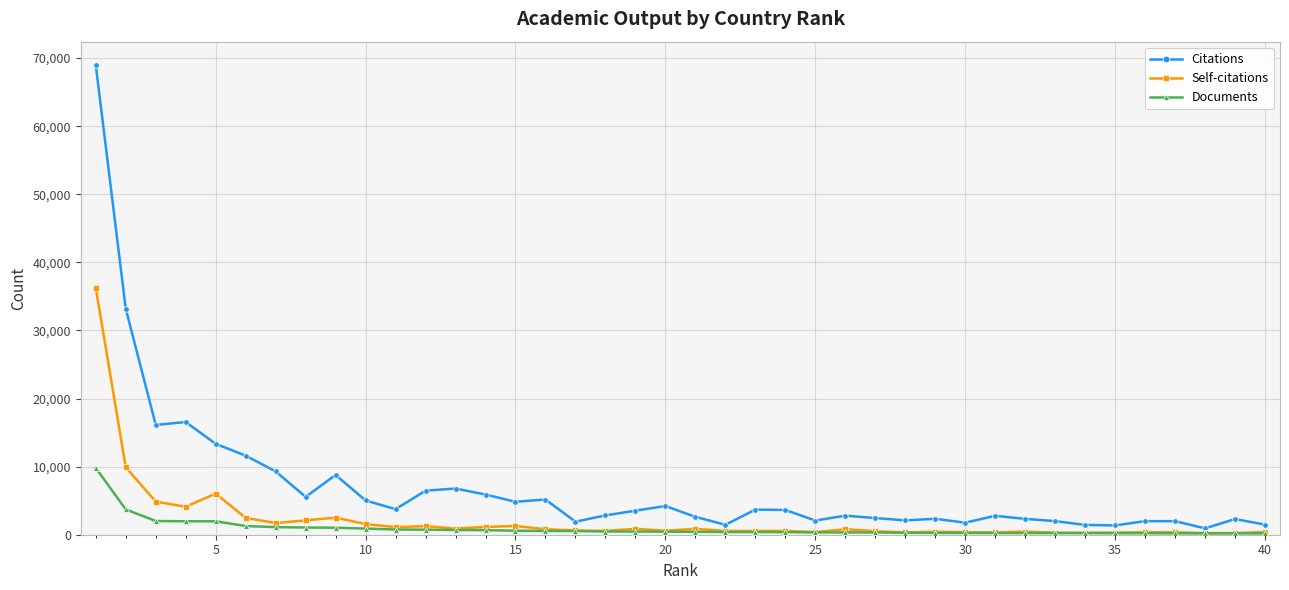

True or false: Documents and Citations cross at least once.

False